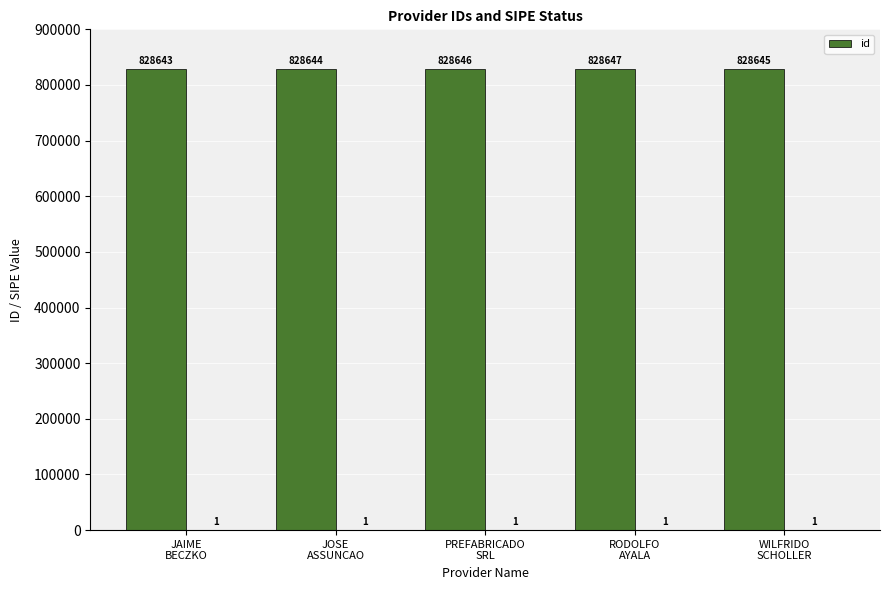

How many values are below 828645?

2